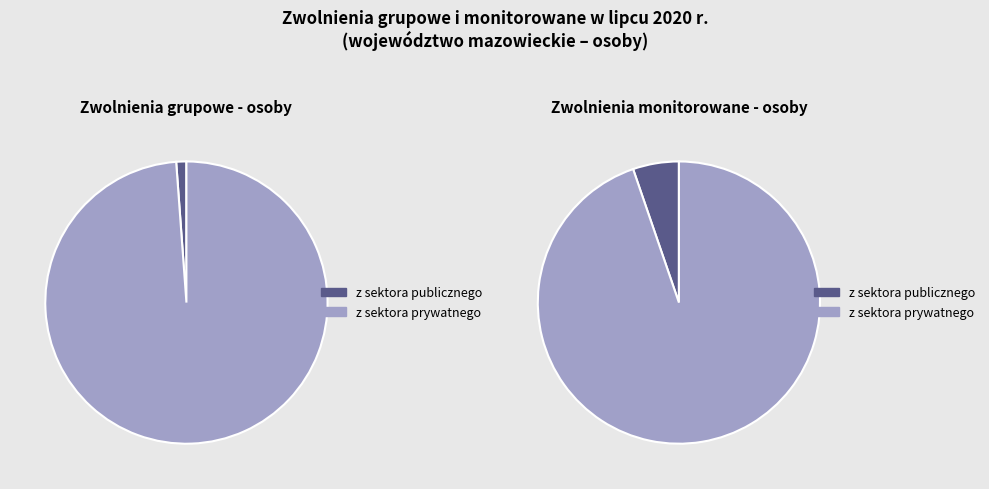

Does Zwolnienia monitorowane account for over 50% of the chart?

No